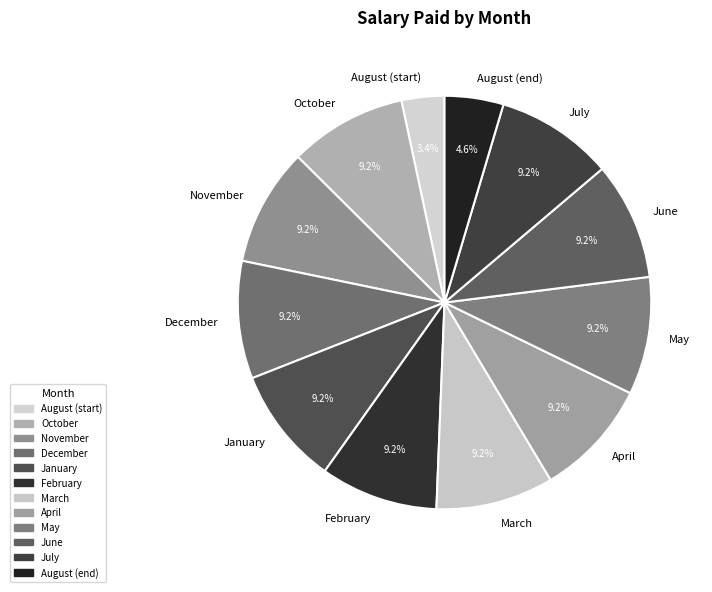

Is it true that July is 9% of the pie?

True